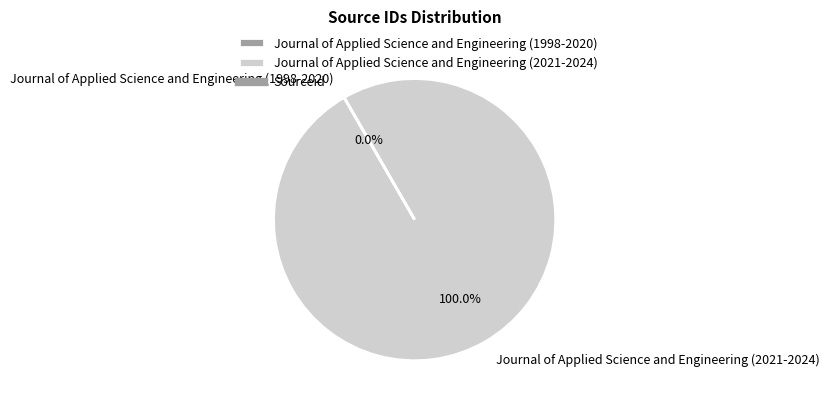

Which category has the biggest portion of the pie?

Journal of Applied Science and Engineering (2021-2024)